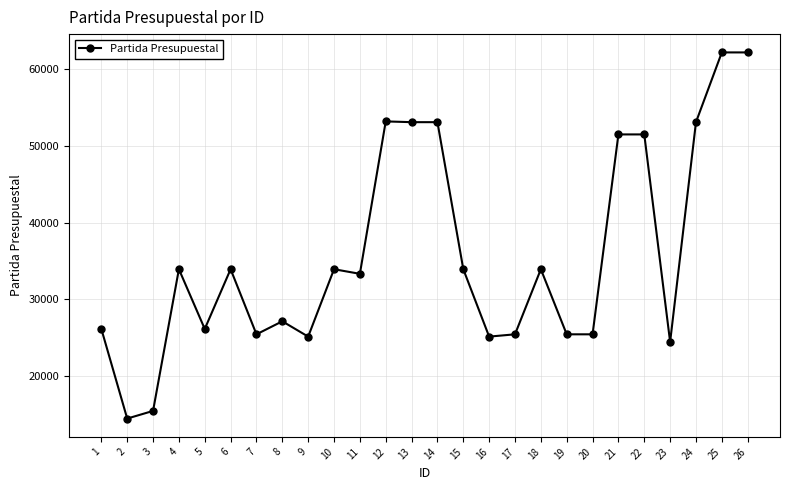

What is the difference between the values at 13 and 8?

26000